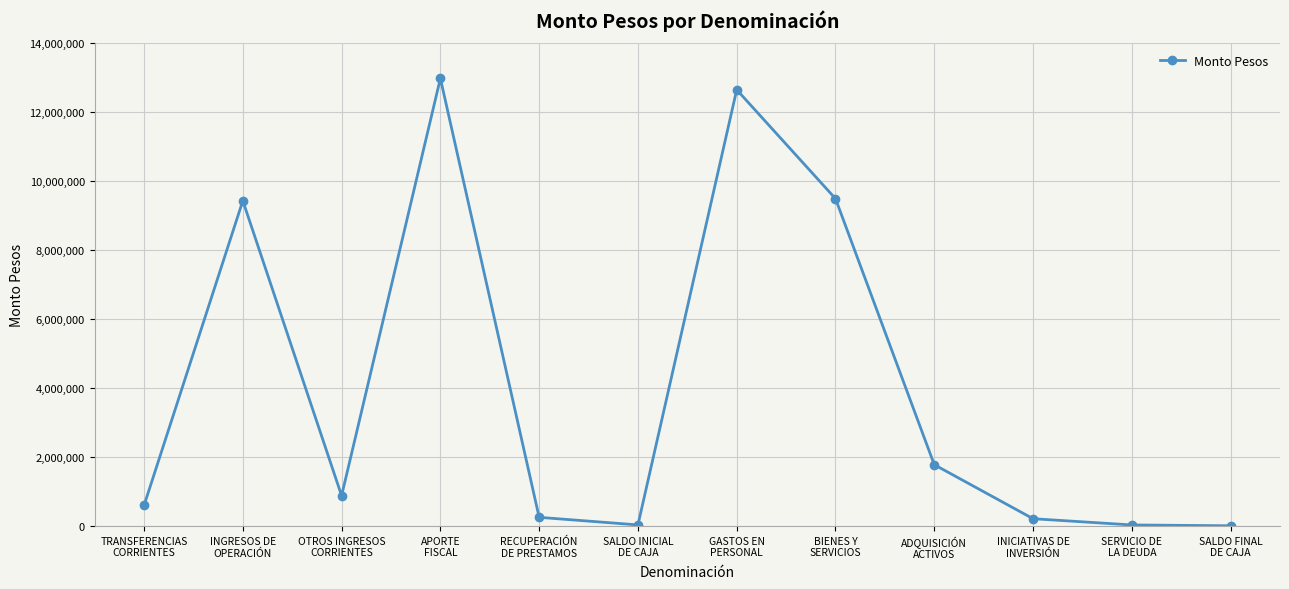

What is the difference between the maximum and minimum values?

12982750